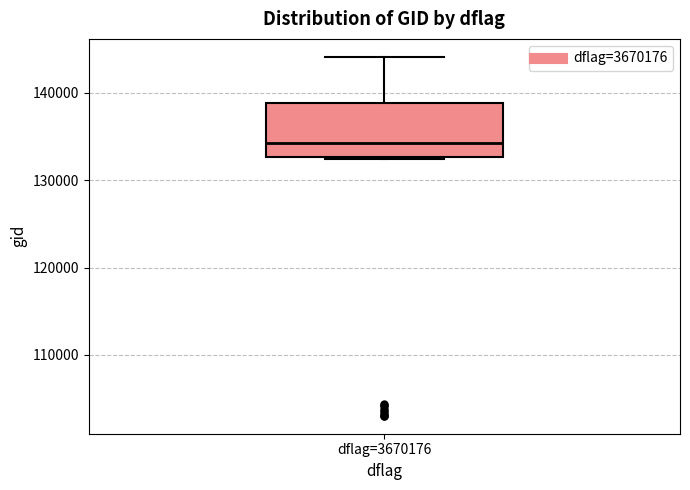

Read this box plot against the y-axis: the position of the median line, the range covered by the box, and the ends of both whiskers. The values are not printed on the chart, so give them approximately, as read against the axis.

median 134000, box 133000 to 139000, whiskers 132000 to 144000